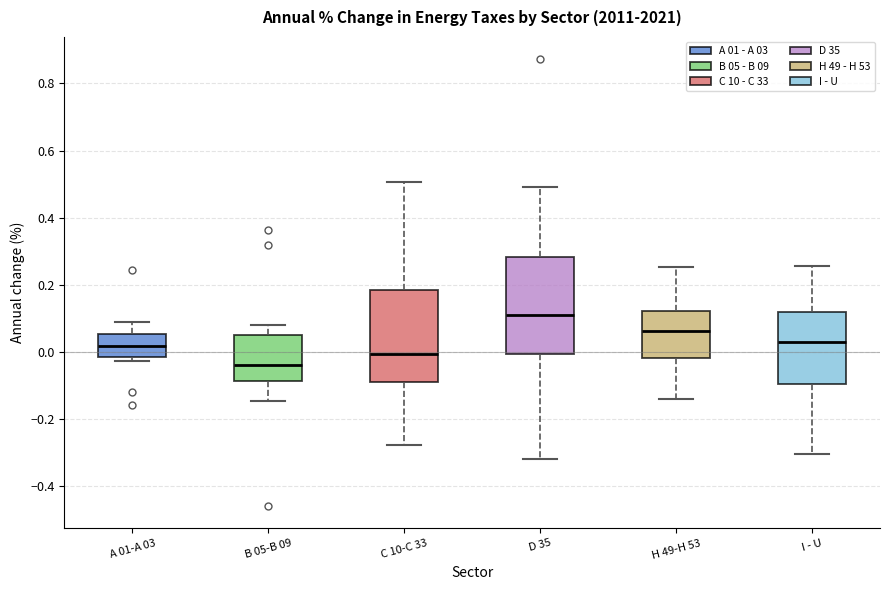

Reading left to right, transcribe this box plot: for each box, give where its median line is, the range the box spans, and where its two whiskers end, as read against the y-axis. The values are not printed on the chart, so give them approximately, as read against the axis.

A 01-A 03: median 0.02, box -0.02 to 0.06, whiskers -0.02 (just below the box's lower edge) to 0.08
B 05-B 09: median -0.04, box -0.08 to 0.06, whiskers -0.14 to 0.08
C 10-C 33: median 0.00, box -0.10 to 0.18, whiskers -0.28 to 0.50
D 35: median 0.10, box 0.00 to 0.28, whiskers -0.32 to 0.50
H 49-H 53: median 0.06, box -0.02 to 0.12, whiskers -0.14 to 0.26
I - U: median 0.04, box -0.10 to 0.12, whiskers -0.30 to 0.26